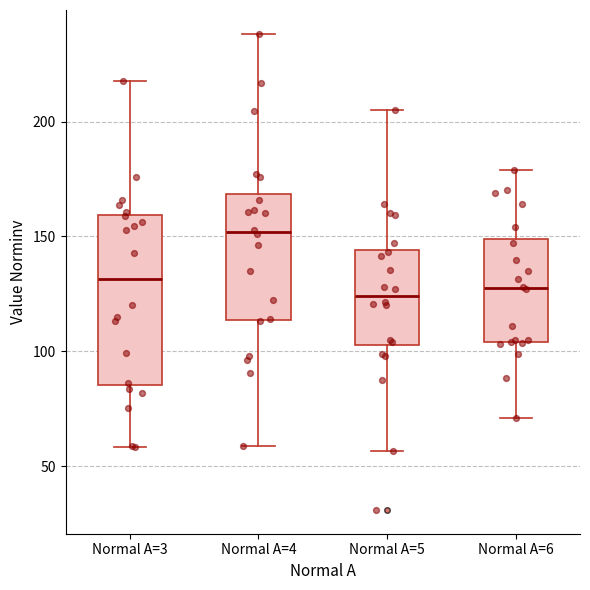

Where is the upper edge of the box for Normal A=4 on the y-axis? The values are not printed on the chart, so give them approximately, as read against the axis.

170